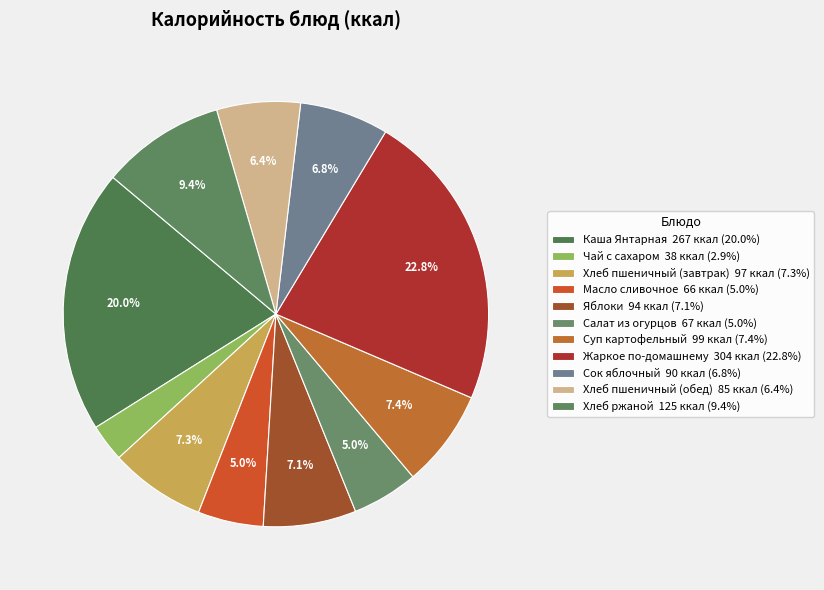

To the nearest percent, what is the combined percentage of Суп картофельный and Хлеб пшеничный (обед)?

14%